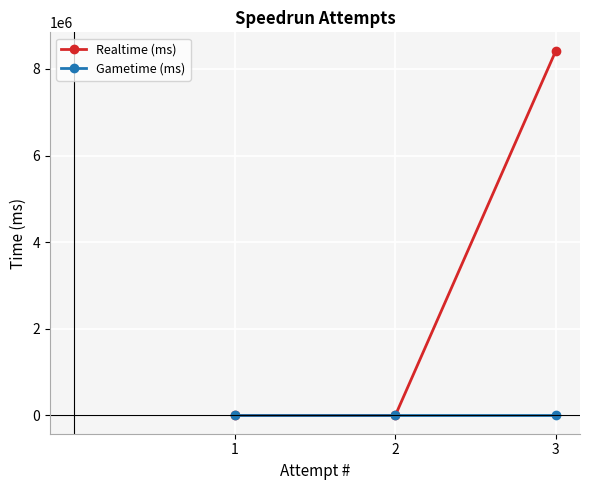

What is the highest value of the Realtime (ms) series?

8425307